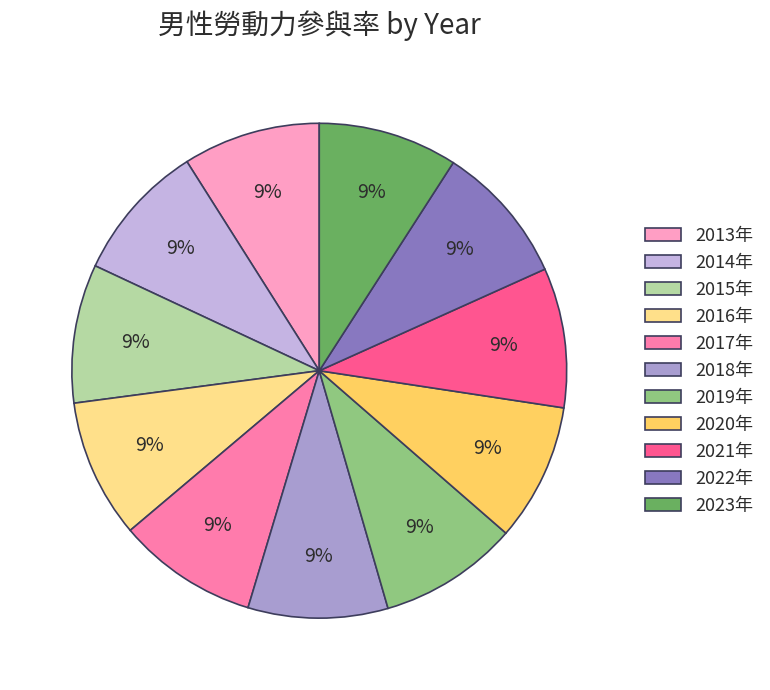

Is it true that 2015年 is 9% of the pie?

True